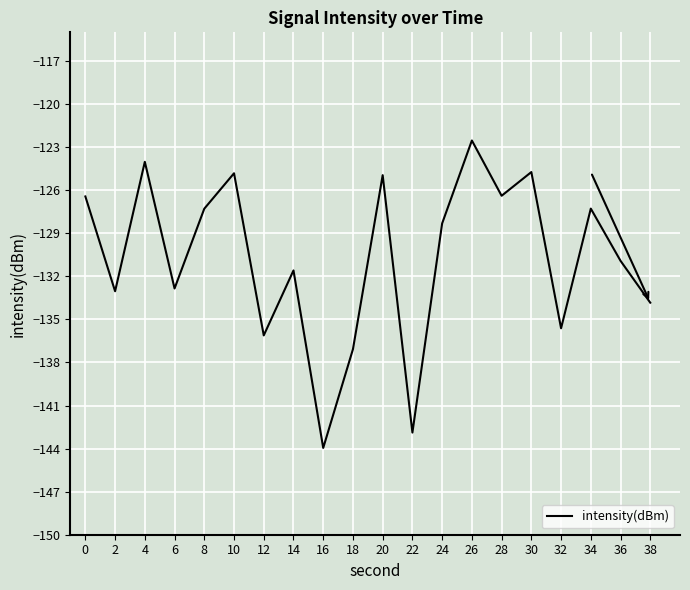

What is the difference between the values at 0 and 2?

6.6